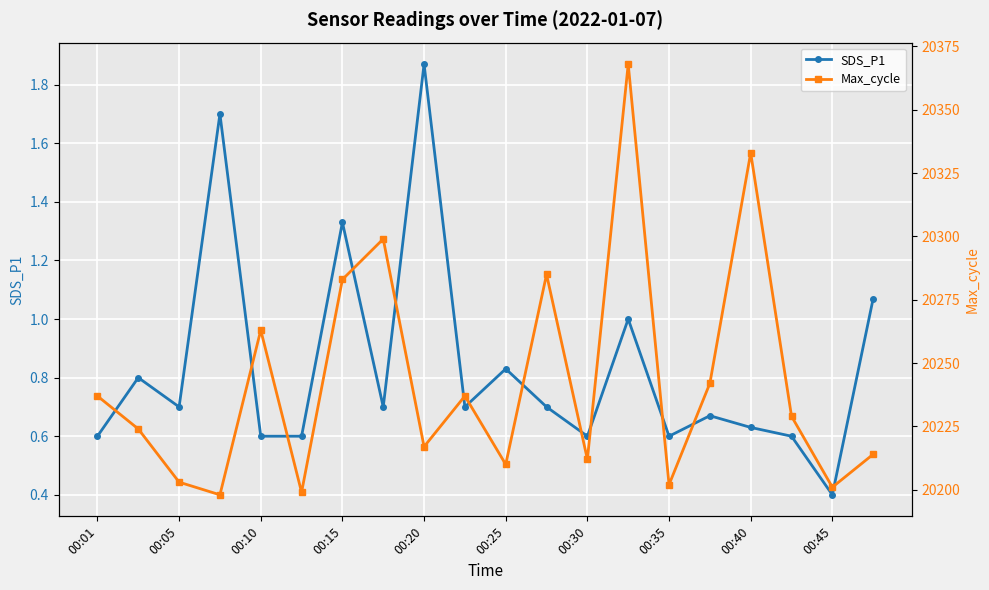

At which label does SDS_P1 reach its peak?

00:20